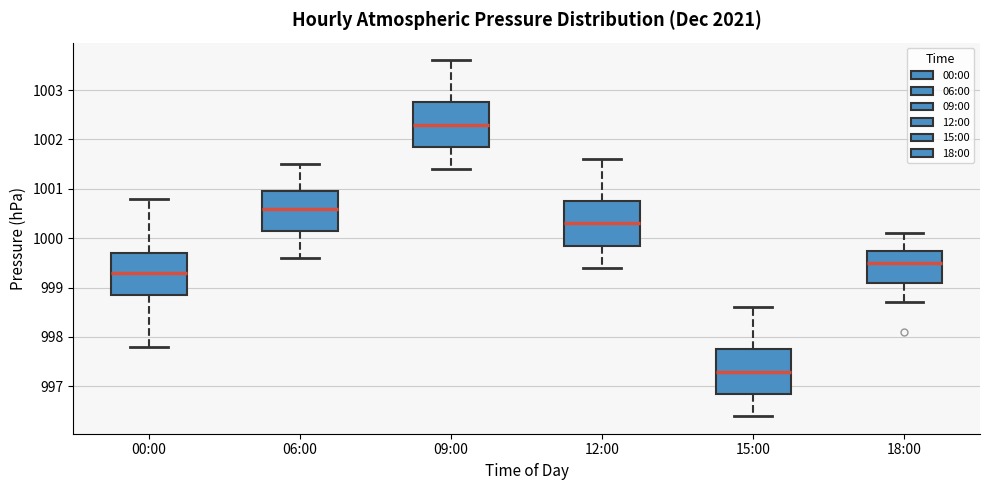

Reading left to right, read every box against the y-axis: the position of its median line, the range the box covers, and the ends of its whiskers. The values are not printed on the chart, so give them approximately, as read against the axis.

00:00: median 999.3, box 998.9 to 999.7, whiskers 997.8 to 1000.8
06:00: median 1000.6, box 1000.2 to 1001.0, whiskers 999.6 to 1001.5
09:00: median 1002.3, box 1001.9 to 1002.8, whiskers 1001.4 to 1003.6
12:00: median 1000.3, box 999.9 to 1000.8, whiskers 999.4 to 1001.6
15:00: median 997.3, box 996.9 to 997.8, whiskers 996.4 to 998.6
18:00: median 999.5, box 999.1 to 999.8, whiskers 998.7 to 1000.1